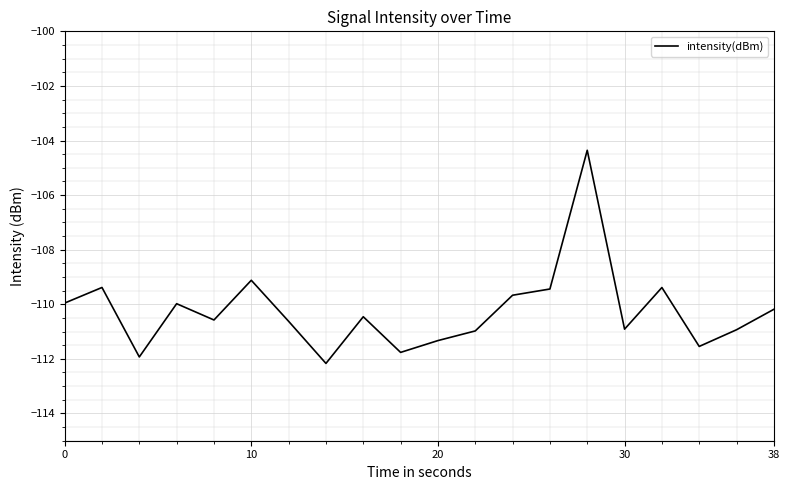

What is the greatest value displayed?

-104.4